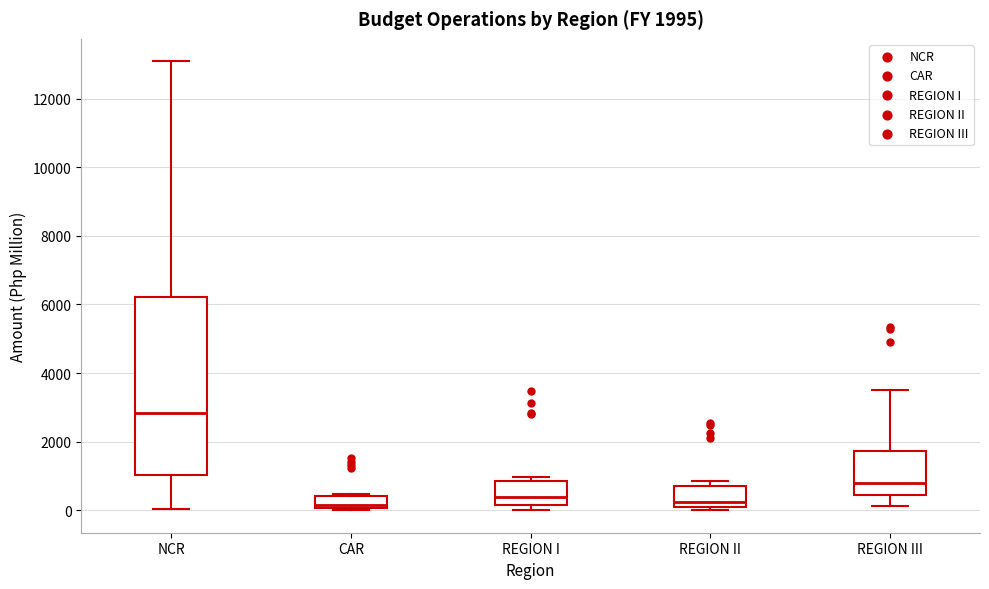

Comparing the boxes themselves (not the whiskers), which one is the tallest?

NCR